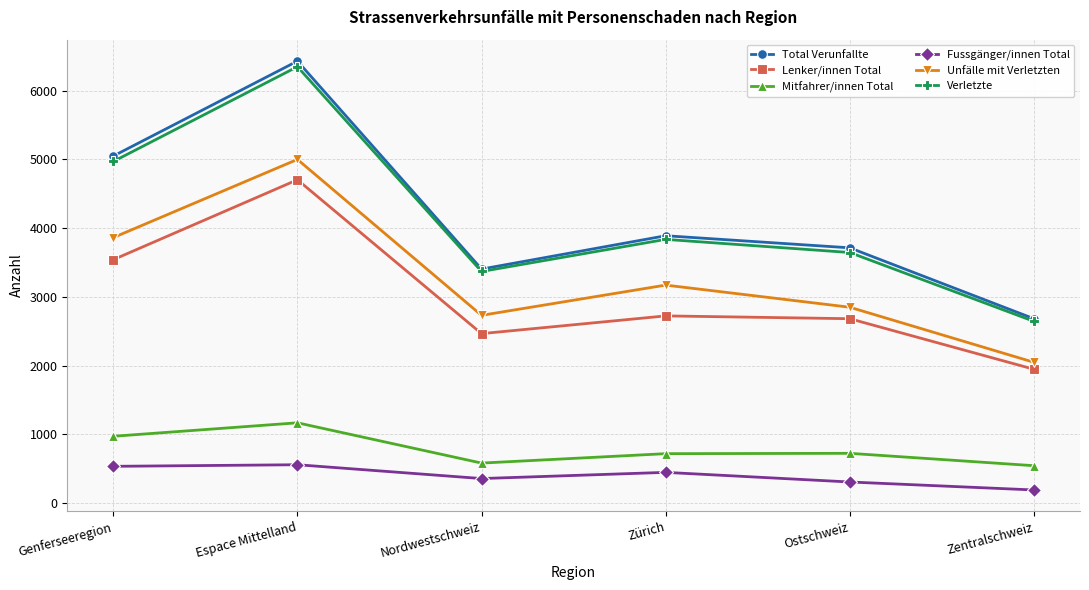

At which category does the chart reach its peak across all series?

Espace Mittelland